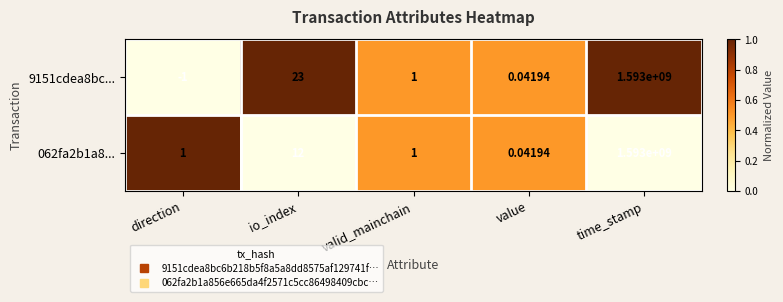

Where is 062fa2b1a8... nearest to the value 796500000?

io_index